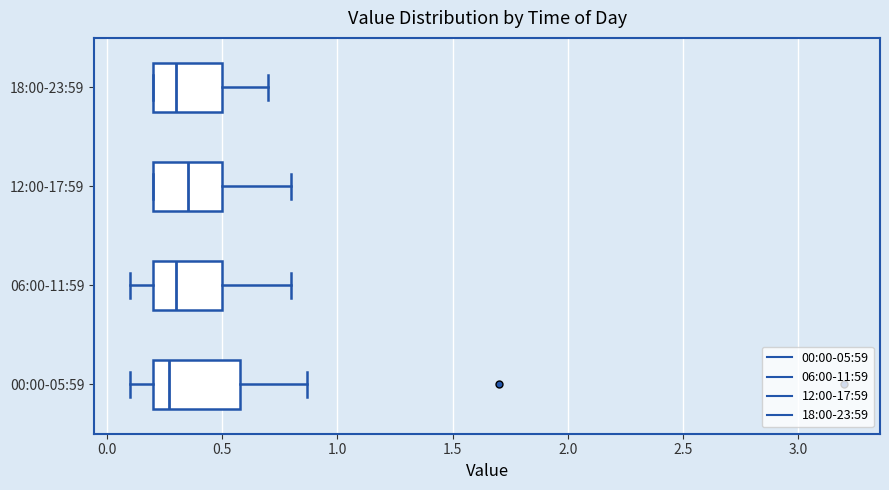

Comparing the boxes themselves (not the whiskers), which one is the widest?

00:00-05:59